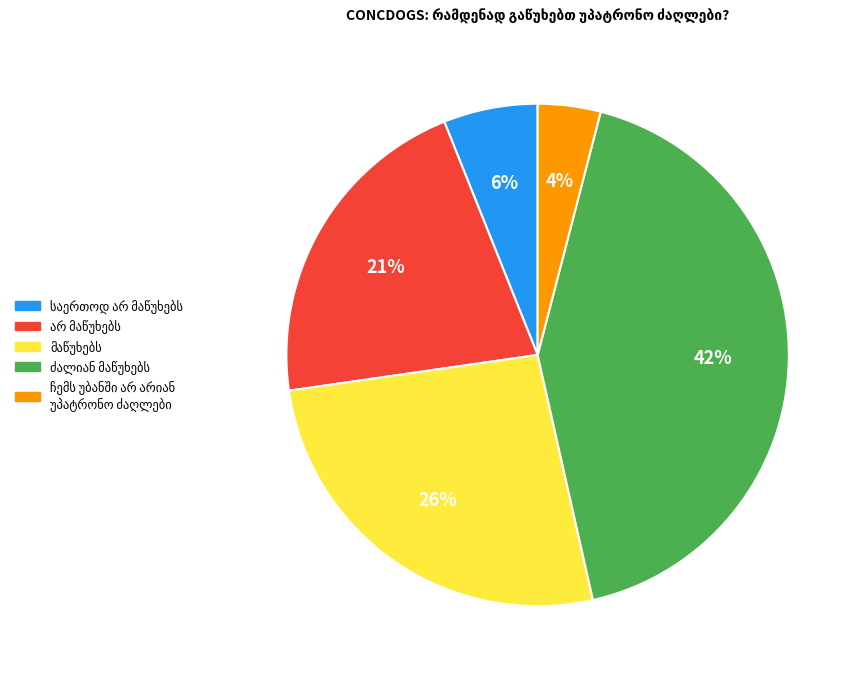

To the nearest percent, what is the average slice percentage?

20%